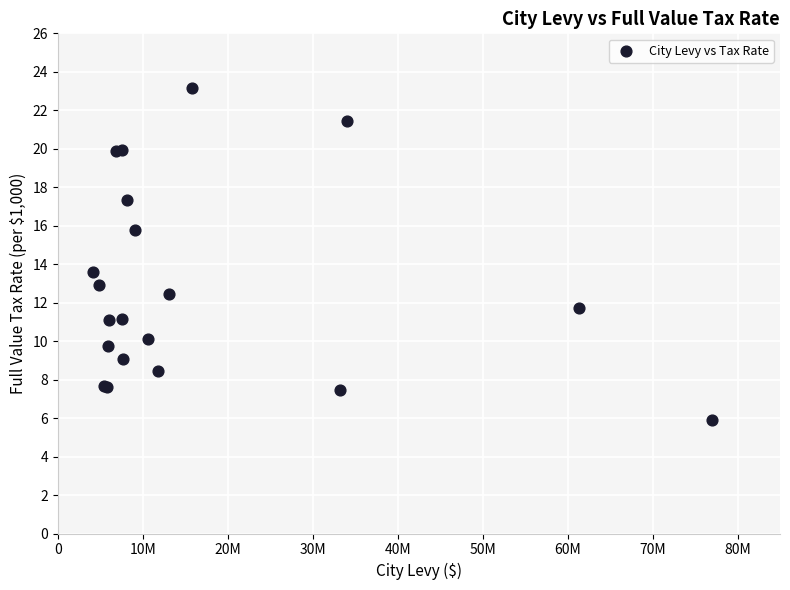

What Y value in the scatter plot is closest to 14?

13.6